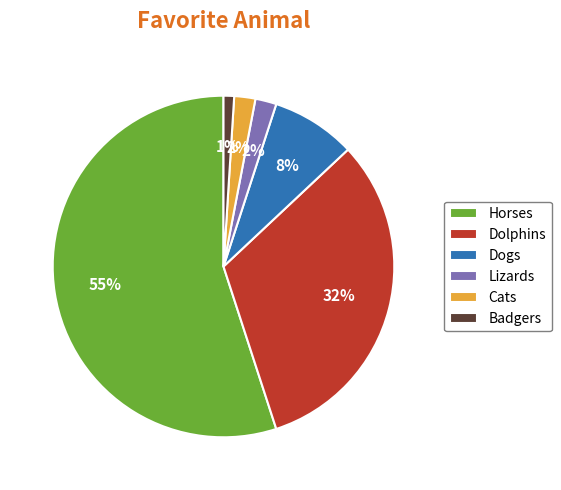

To the nearest percent, what is the difference between the largest and smallest slice percentages?

54%